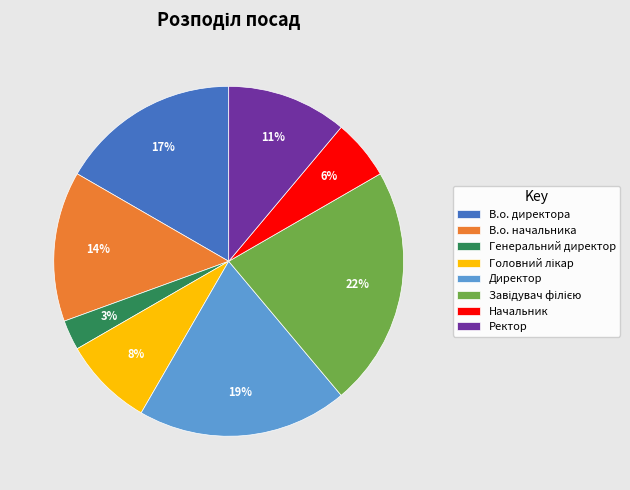

Between Ректор and В.о. начальника, which is larger?

В.о. начальника